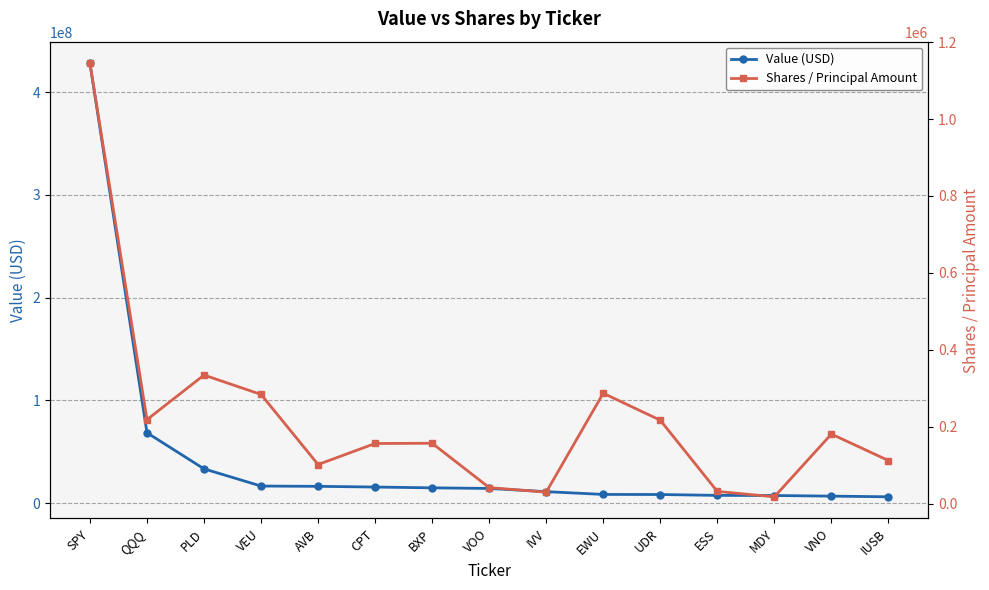

Reading right to left, extract all data points from this chart.

Value (USD): IUSB=6103000	VNO=6745000	MDY=7349000	ESS=7474000	UDR=8325000	EWU=8401000	IVV=11108000	VOO=14232000	BXP=14816000	CPT=15600000	AVB=16278000	VEU=16559000	PLD=33295000	QQQ=68442000	SPY=428049000
Shares / Principal Amount: IUSB=111810	VNO=180644	MDY=17500	ESS=31482	UDR=216616	EWU=286823	IVV=29590	VOO=41409	BXP=156733	CPT=156120	AVB=101465	VEU=283735	PLD=334084	QQQ=218150	SPY=1144884